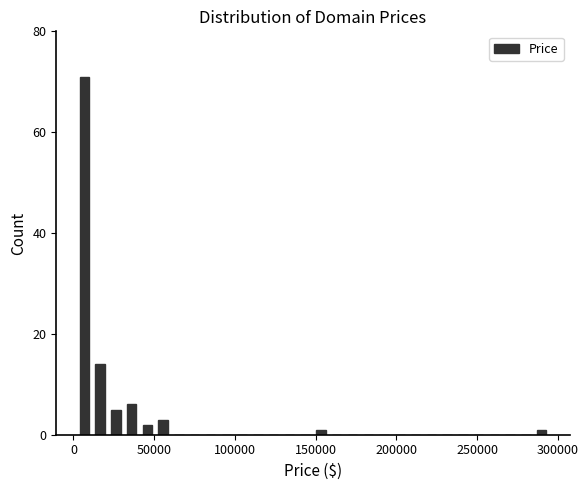

Around what value on the x-axis is the tallest bar? Give the approximate position of its centre, as read against the axis.

5000